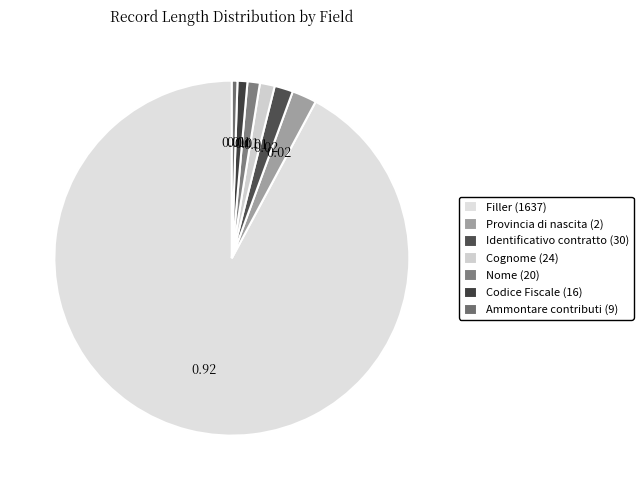

What is the largest slice in the pie chart?

Filler (1637)